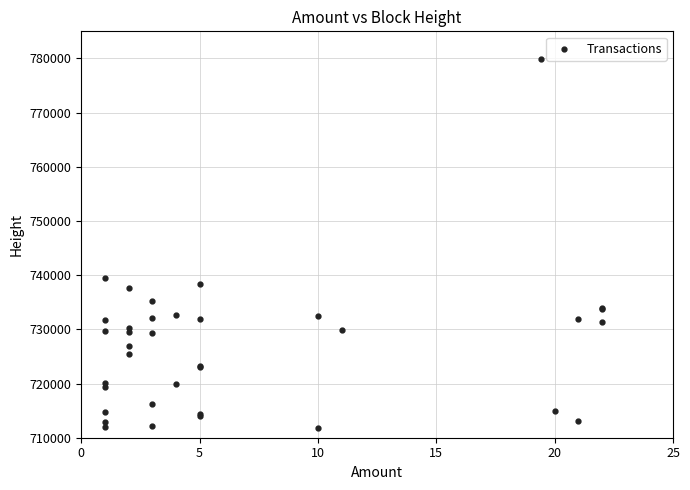

What Y value in the scatter plot is closest to 745850?

739552